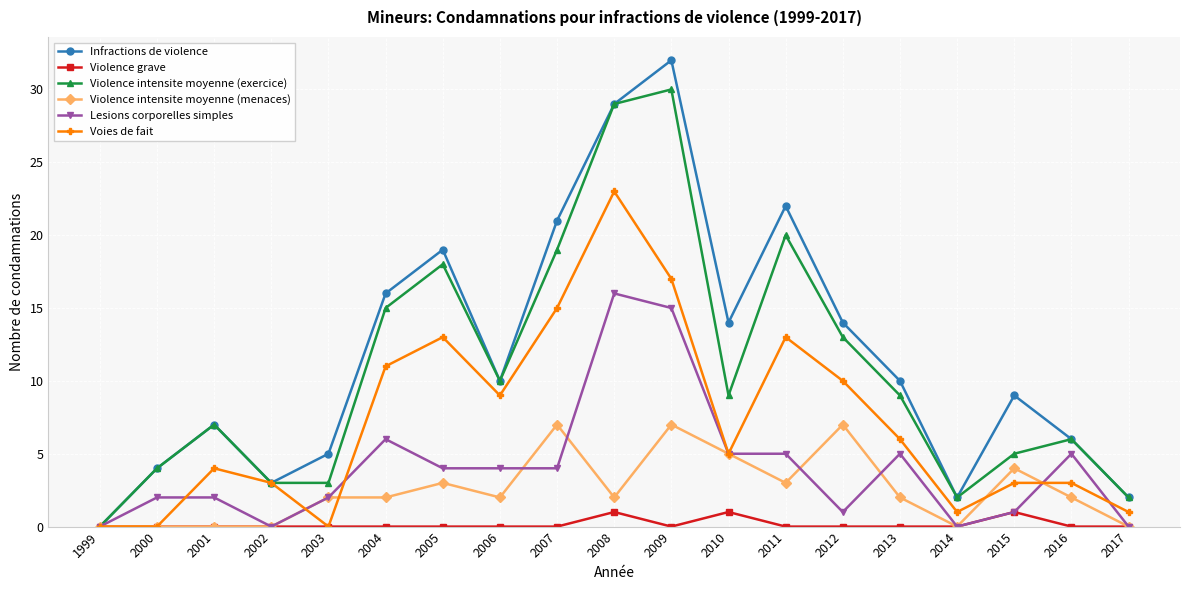

The value of Violence intensite moyenne (menaces) at 2013 is 2. True or false?

True